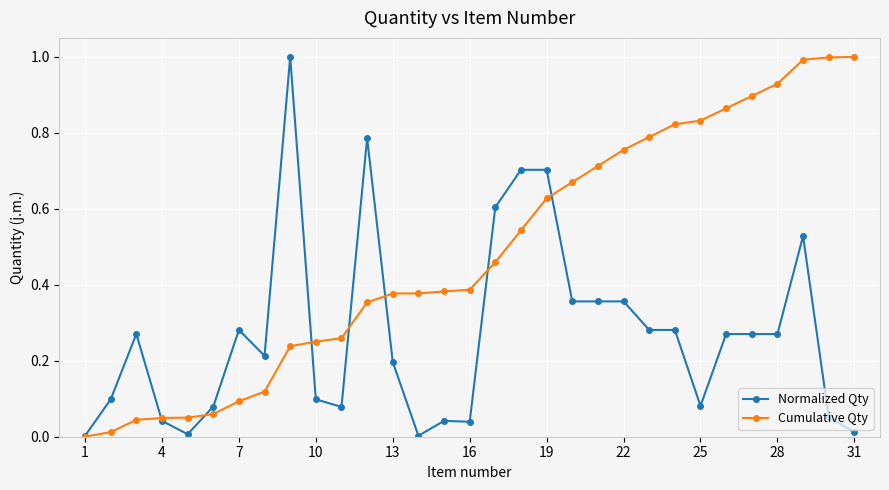

List the series in order of their overall mean, lowest first.

Normalized Qty, Cumulative Qty